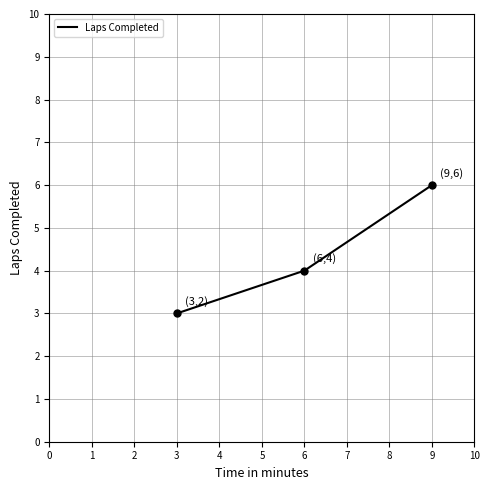

Reading right to left, what are all the values shown in this chart?

6	4	3